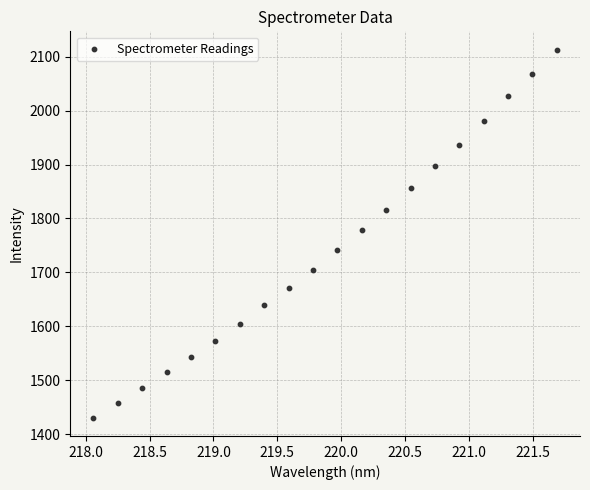

What is the range of Y values (max minus min)?

682.5